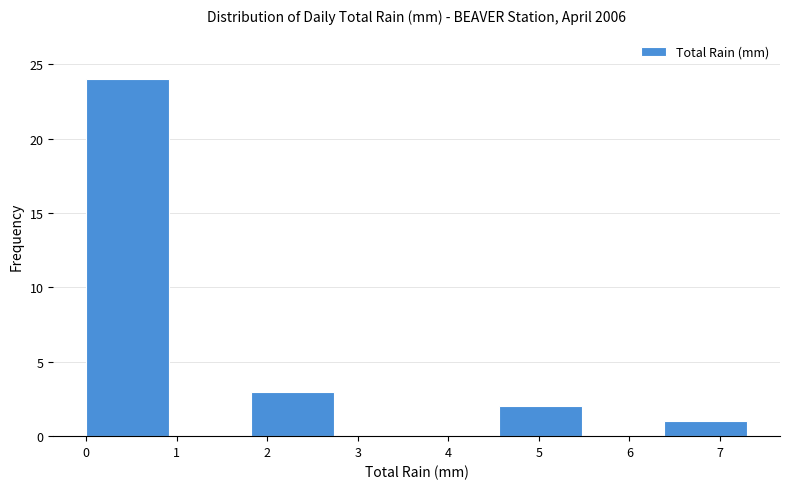

Which range on the x-axis has the tallest bar?

0.0 to 0.9